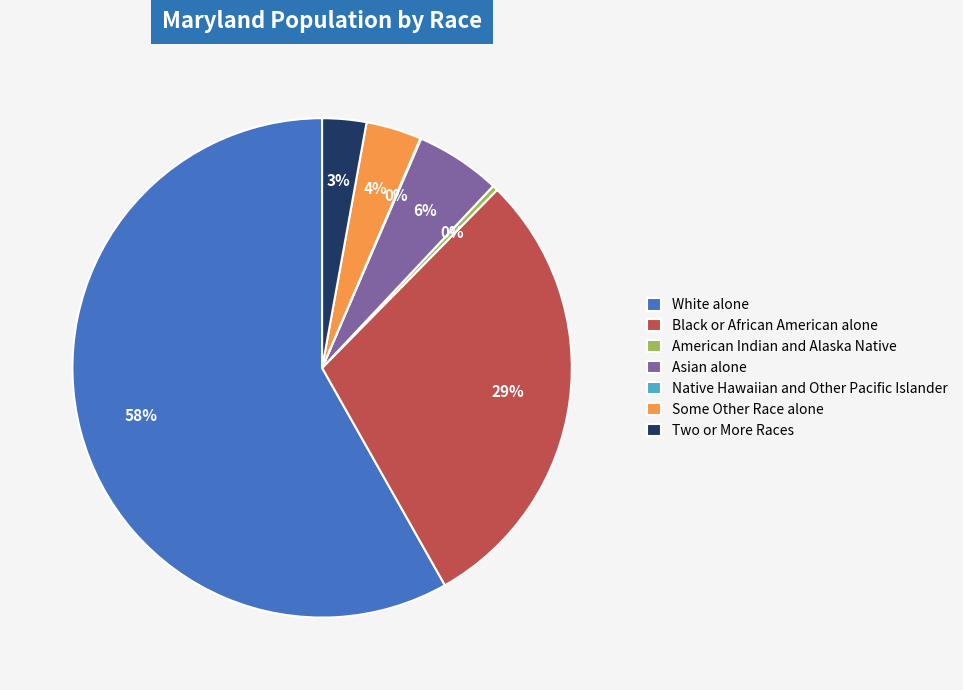

To the nearest percent, what portion does Some Other Race alone represent?

4%